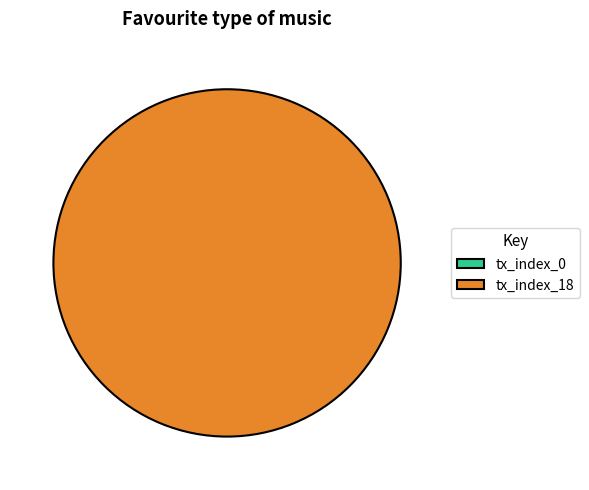

Is it true that tx_index_0 is 1% of the pie?

False